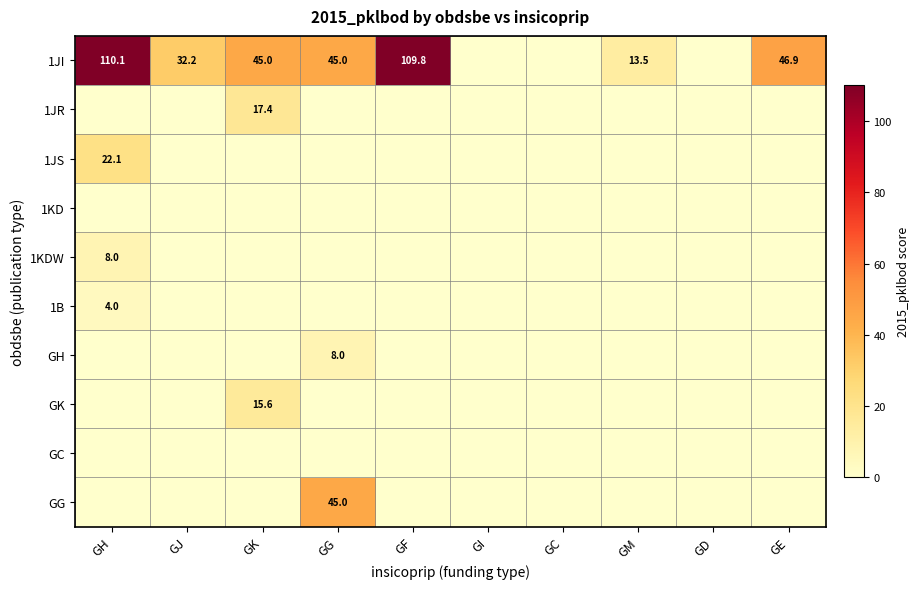

Count the number of categories in the chart.

10